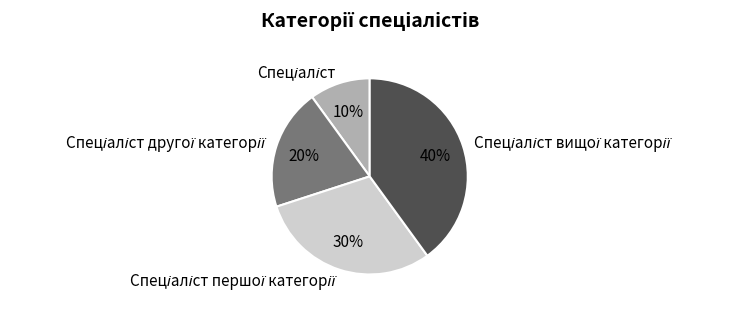

To the nearest percent, what is the difference between the largest and smallest slice percentages?

30%